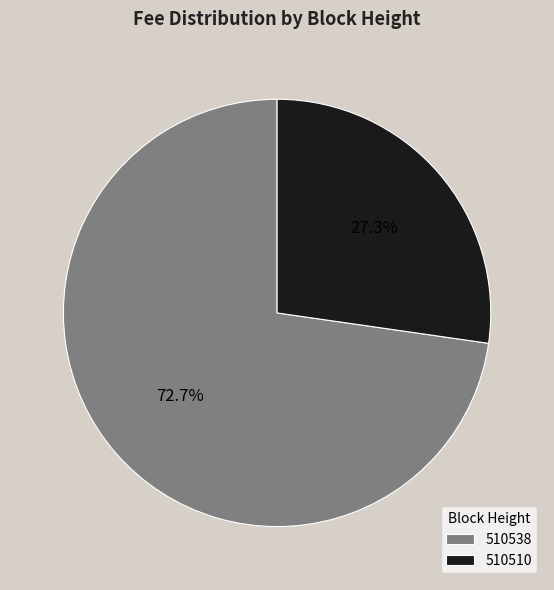

To the nearest percent, what is the difference between the largest and smallest slice percentages?

45%